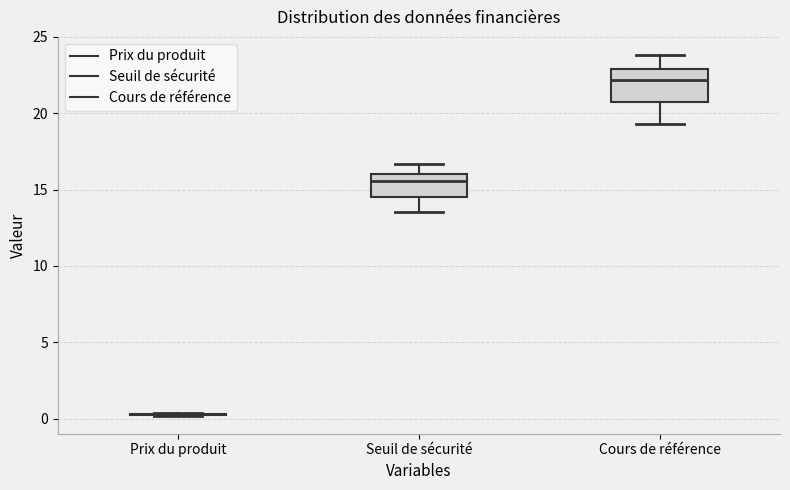

Reading left to right, read every box against the y-axis: the position of its median line, the range the box covers, and the ends of its whiskers. The values are not printed on the chart, so give them approximately, as read against the axis.

Prix du produit: box collapsed to a line at 0.5, whiskers 0.0 to 0.5
Seuil de sécurité: median 15.5, box 14.5 to 16.0, whiskers 13.5 to 16.5
Cours de référence: median 22.0, box 20.5 to 23.0, whiskers 19.5 to 24.0